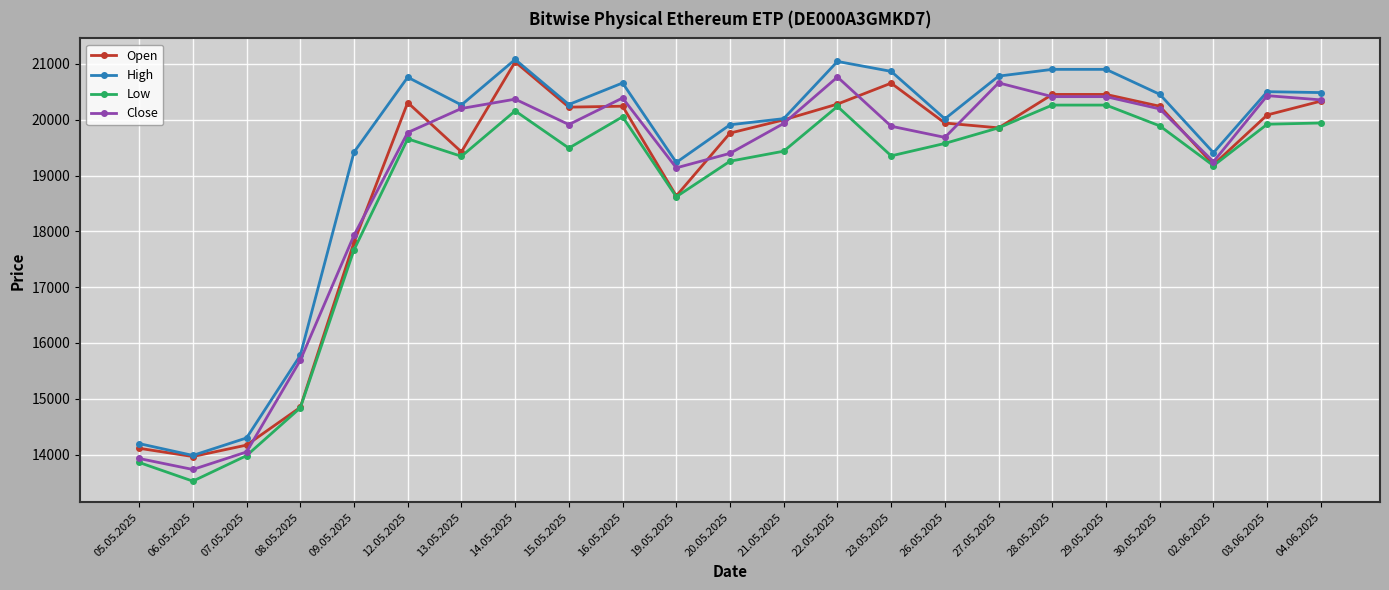

What is the label of the 17th point from the right?

13.05.2025